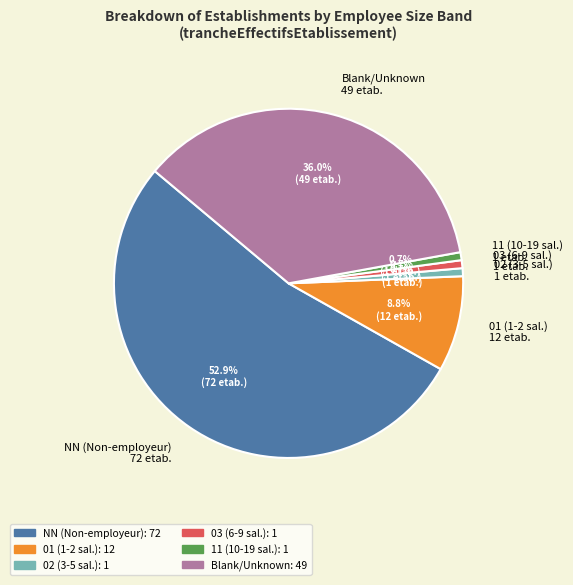

Is the sum of NN (Non-employeur) 72 etab. and Blank/Unknown 49 etab. greater than half?

Yes